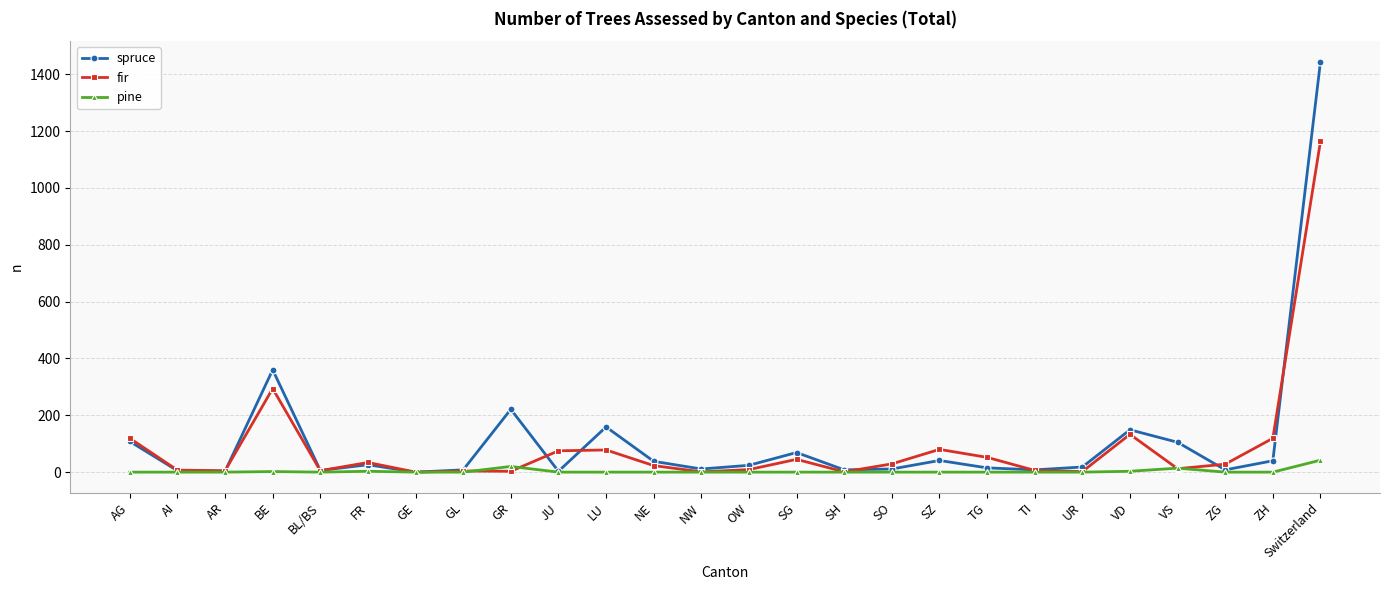

What are all the series names shown in the legend?

spruce, fir, pine